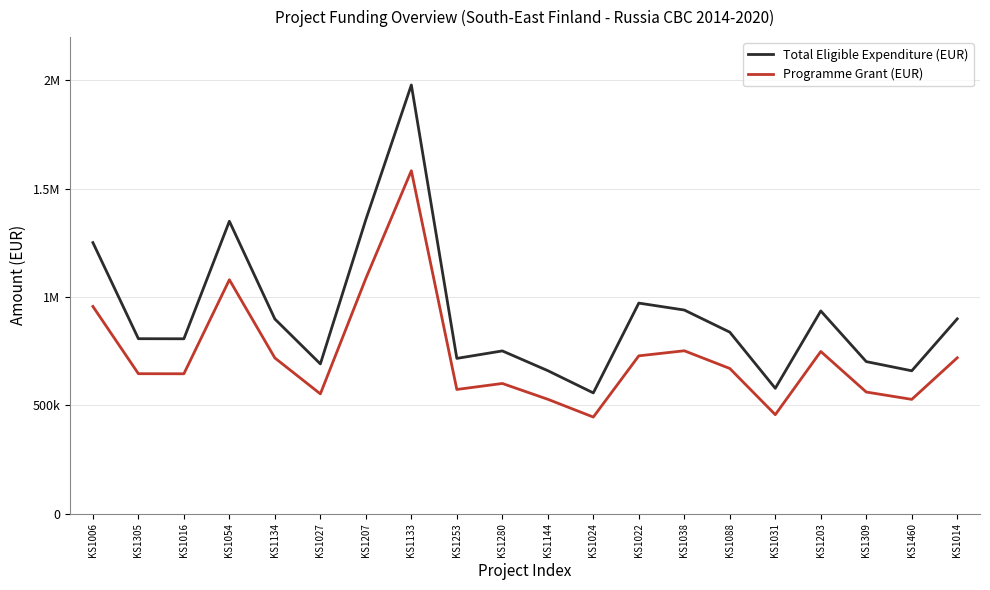

Reading left to right, extract all data points from this chart.

Total Eligible Expenditure (EUR): KS1006=1251538	KS1305=807902	KS1016=807480	KS1054=1350000	KS1134=898699	KS1027=691499	KS1207=1357794	KS1133=1979050	KS1253=716966	KS1280=751500	KS1144=660297	KS1024=557684	KS1022=972245	KS1038=940202	KS1088=838037	KS1031=578918	KS1203=936016	KS1309=702118	KS1460=659764	KS1014=899588
Programme Grant (EUR): KS1006=956851	KS1305=646322	KS1016=645980	KS1054=1080000	KS1134=718959	KS1027=553199	KS1207=1086235	KS1133=1583240	KS1253=573573	KS1280=601200	KS1144=528237	KS1024=446147	KS1022=728816	KS1038=752161	KS1088=670429	KS1031=457200	KS1203=748813	KS1309=561695	KS1460=527811	KS1014=719670